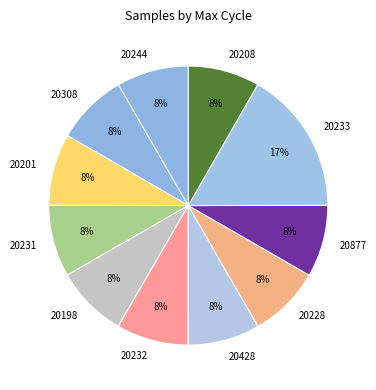

Do 20201 and 20231 together represent more than half of the pie?

No